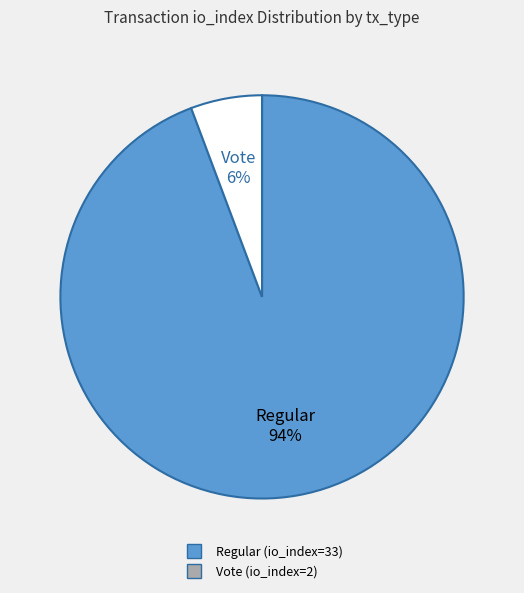

Count the number of slices in the pie.

2